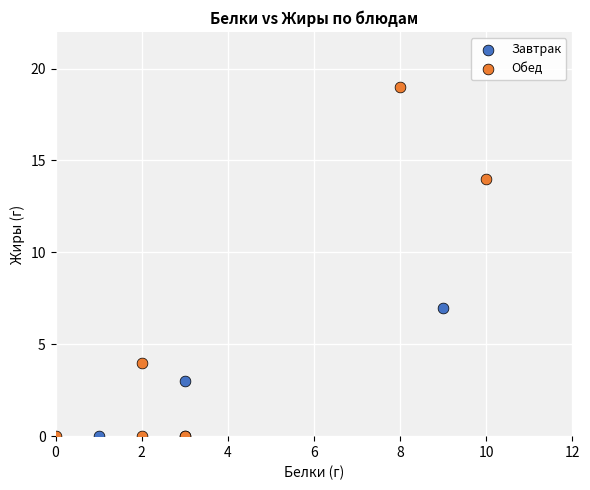

What are all the series names shown in the legend?

Завтрак, Обед